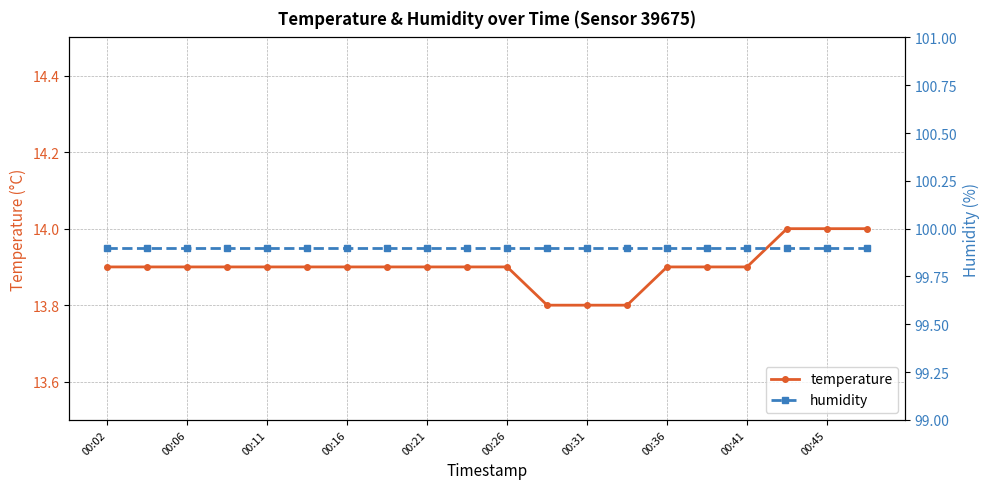

What is the highest value of the temperature series?

14.0